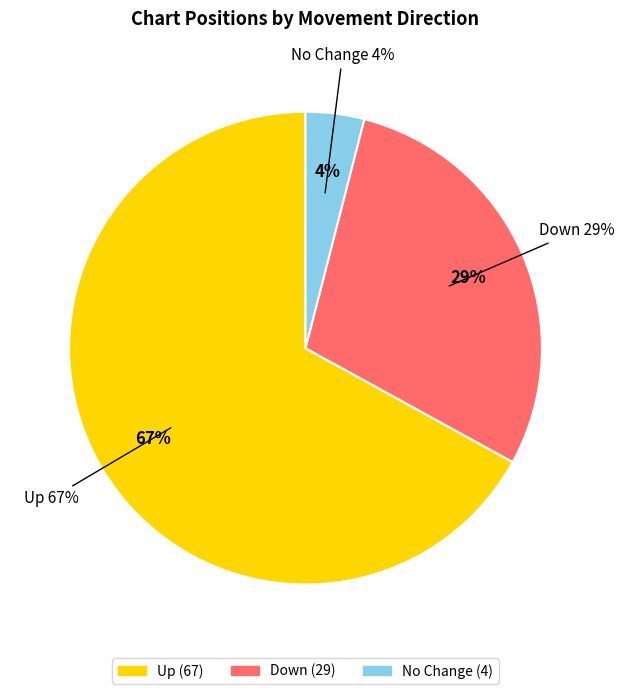

The up slice represents 58% of the pie. True or false?

False